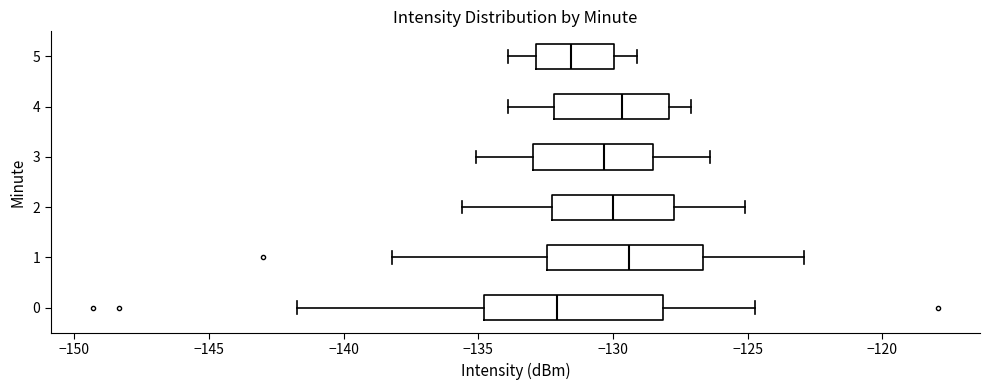

Reading bottom to top, transcribe this box plot: for each box, give where its median line is, the range the box spans, and where its two whiskers end, as read against the x-axis. The values are not printed on the chart, so give them approximately, as read against the axis.

0: median -132.0, box -135.0 to -128.0, whiskers -141.5 to -124.5
1: median -129.5, box -132.5 to -126.5, whiskers -138.0 to -123.0
2: median -130.0, box -132.0 to -127.5, whiskers -135.5 to -125.0
3: median -130.5, box -133.0 to -128.5, whiskers -135.0 to -126.5
4: median -129.5, box -132.0 to -128.0, whiskers -134.0 to -127.0
5: median -131.5, box -133.0 to -130.0, whiskers -134.0 to -129.0